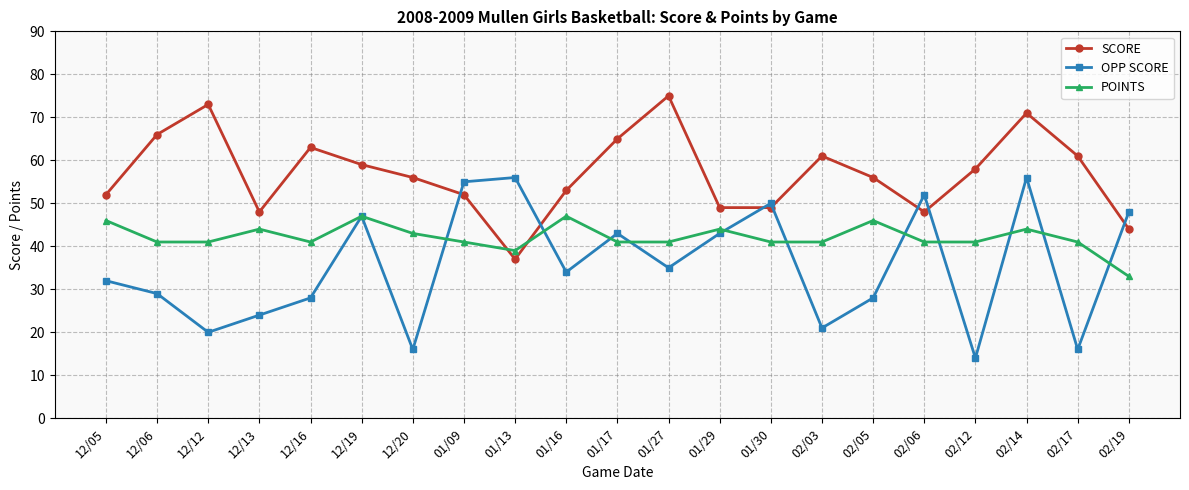

How many data points in OPP SCORE are less than 34?

10